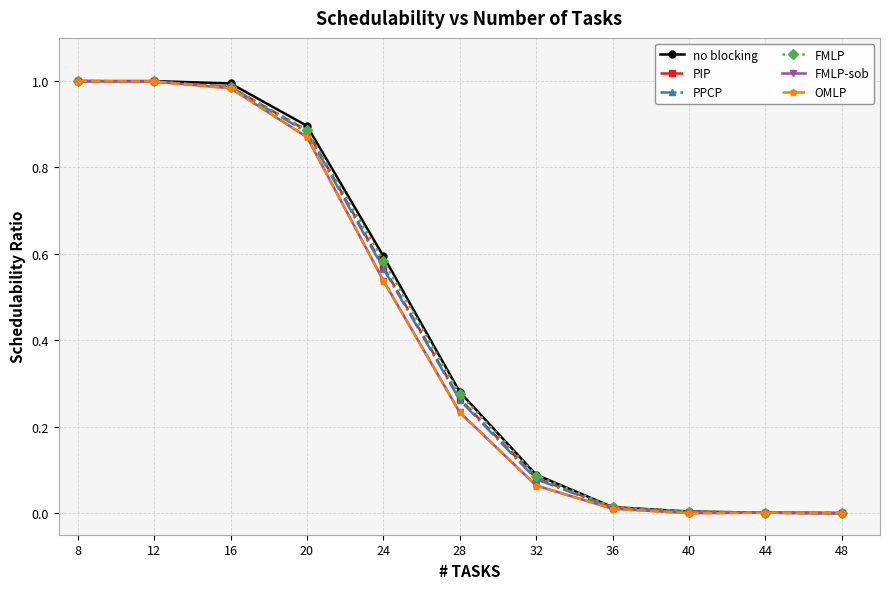

The PIP series shows 0.6 at 48. True or false?

False